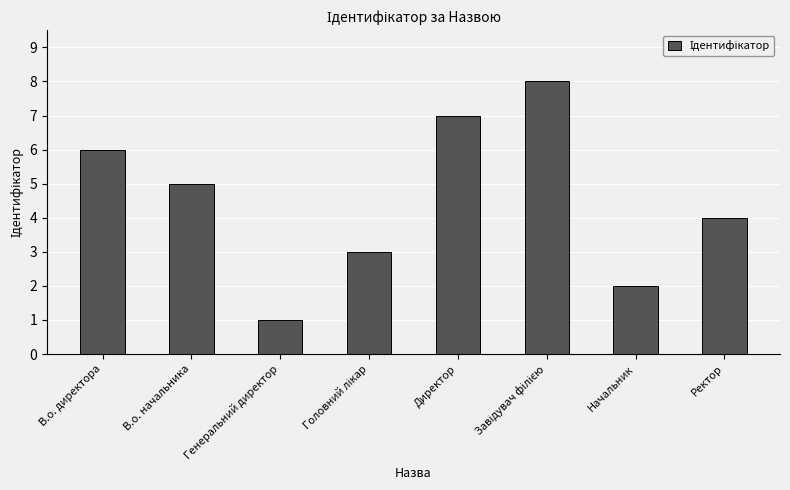

Count the values in the range 3 to 7.

5